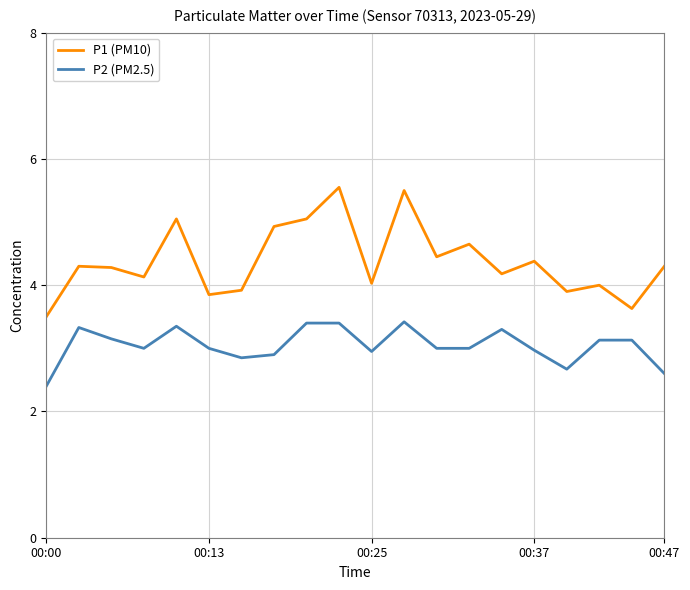

What is the smallest value displayed?

2.4